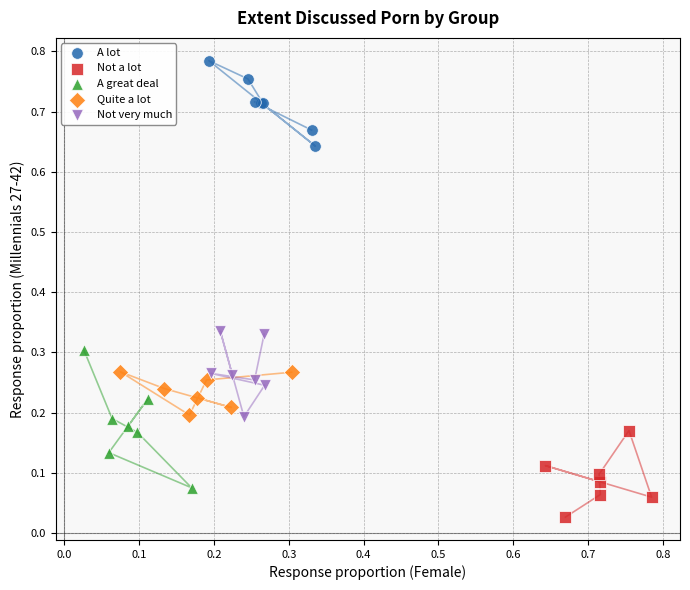

Which series has the widest spread of Y values?

A great deal